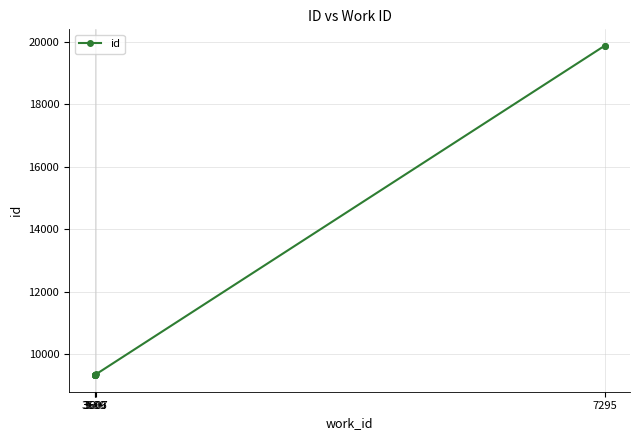

Reading left to right, what are all the values shown in this chart?

9332	9333	9334	9335	9336	9350	9356	19864	19865